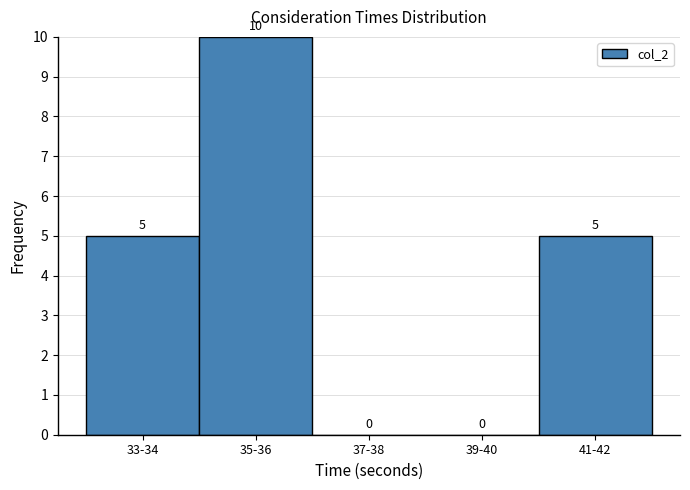

Reading left to right, what are all the values shown in this chart?

33-34=5	35-36=10	37-38=0	39-40=0	41-42=5